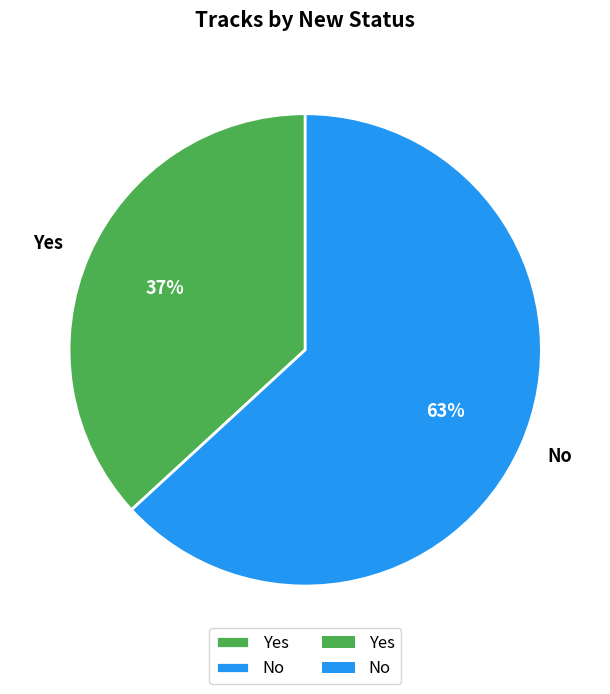

Does any single category account for the majority?

Yes